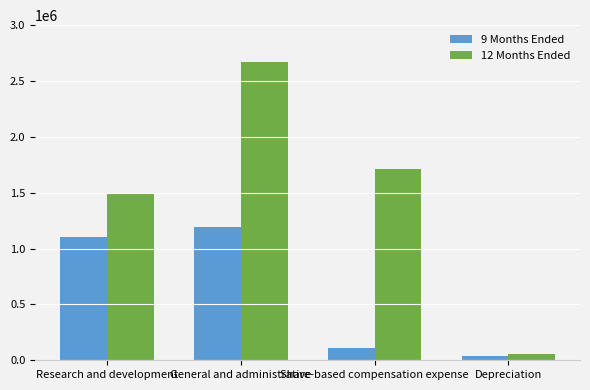

Reading left to right, transcribe all the data shown in this chart.

9 Months Ended: 1101820	1192244	112573	34036
12 Months Ended: 1489483	2666669	1709230	59479